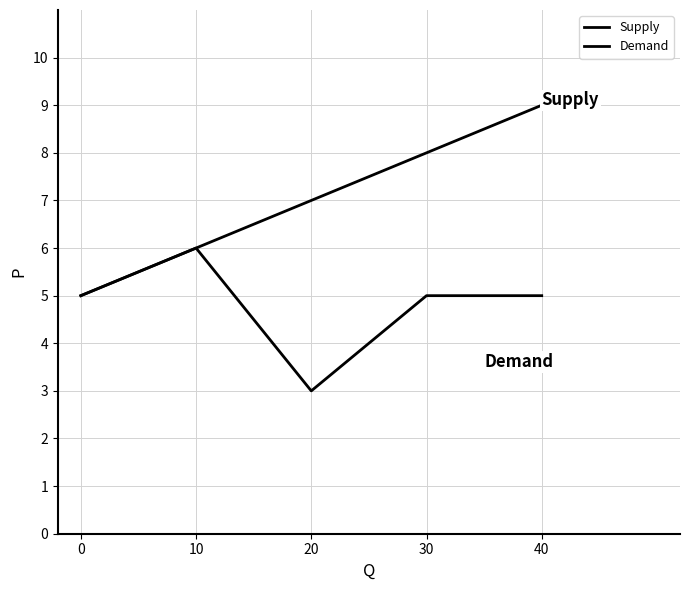

Which series has the largest total across all categories?

Supply